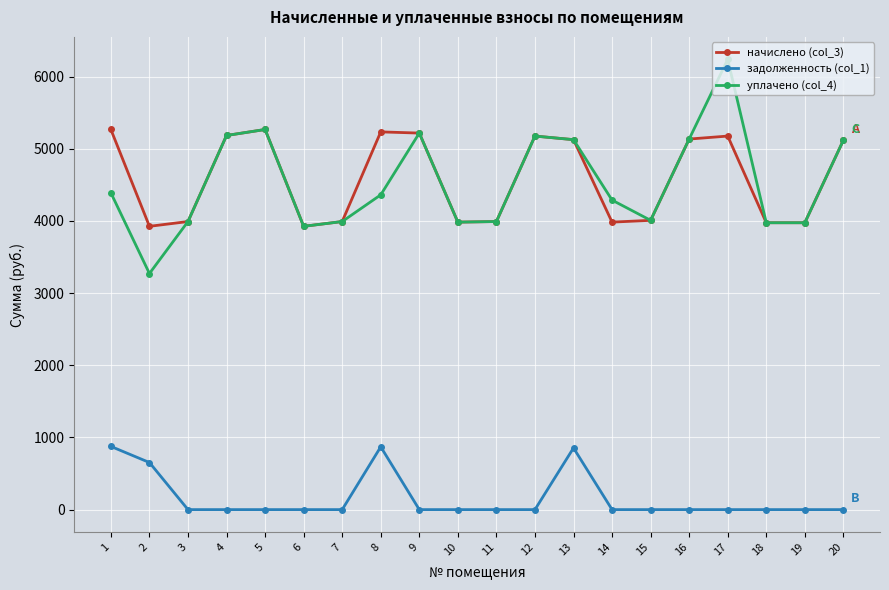

Which series has the widest spread of values?

уплачено (col_4)